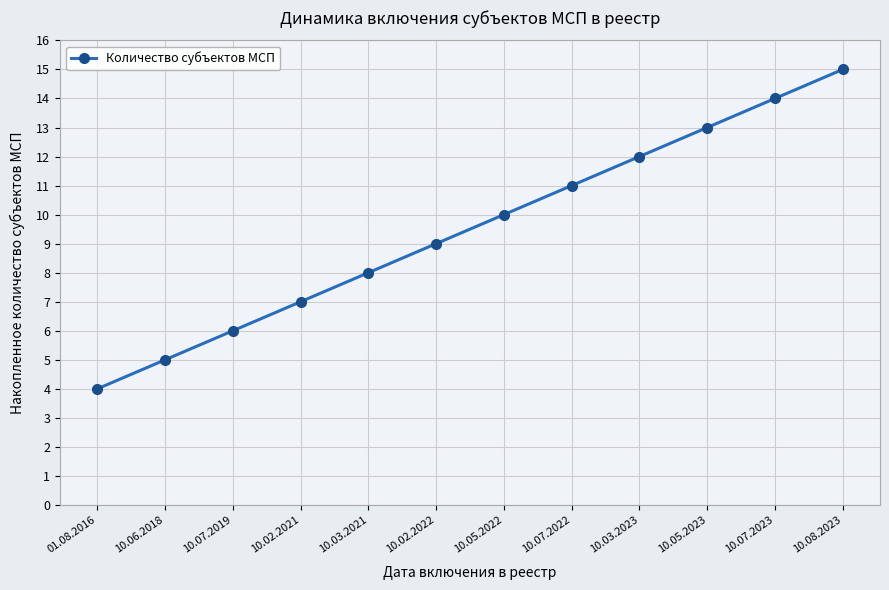

True or false: the data has more than 1 interior local peaks.

False